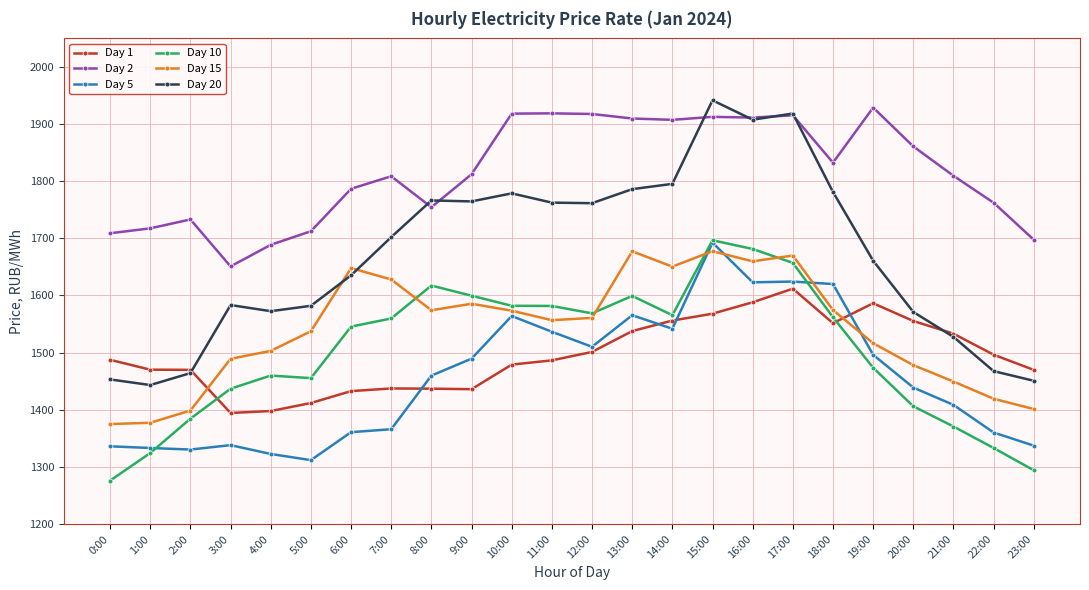

What is the difference between the Day 1 values at 20:00 and 12:00?

54.2